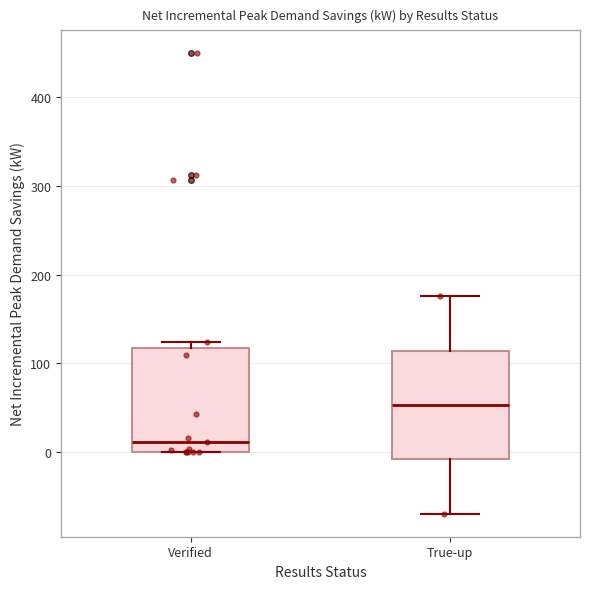

Reading left to right, transcribe this box plot: for each box, give where its median line is, the range the box spans, and where its two whiskers end, as read against the y-axis. The values are not printed on the chart, so give them approximately, as read against the axis.

Verified: median 10, box 0 to 120, whiskers 0 to 120 (just above the box's upper edge)
True-up: median 50, box -10 to 110, whiskers -70 to 180